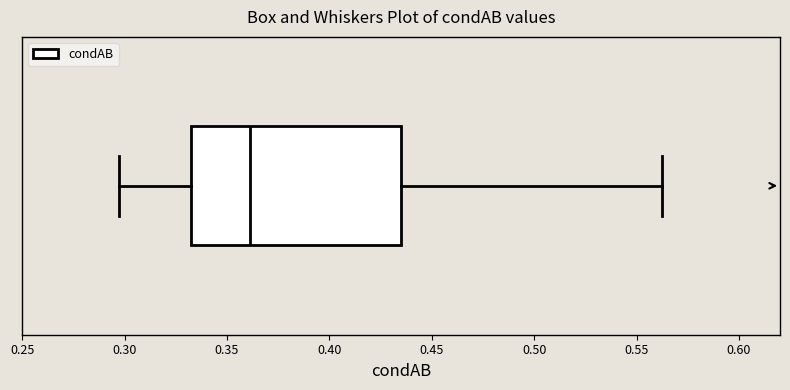

Transcribe this box plot: give where the median line is, the range the box spans, and where the two whiskers end, as read against the x-axis. The values are not printed on the chart, so give them approximately, as read against the axis.

median 0.360, box 0.330 to 0.435, whiskers 0.295 to 0.565